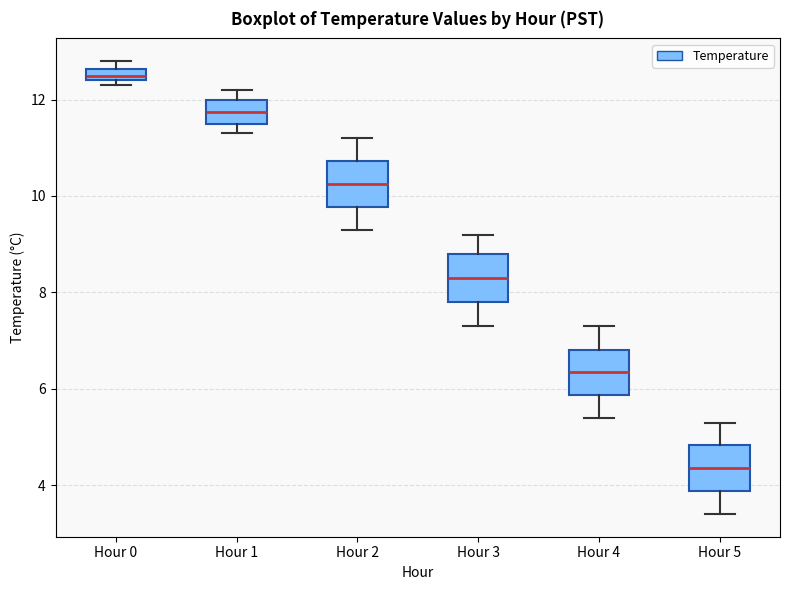

Which box has the highest median line?

Hour 0